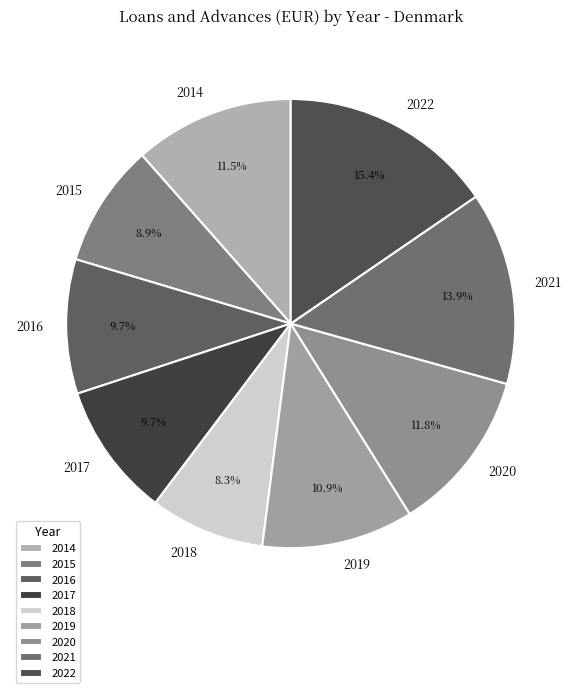

Is there any slice that represents more than half of the pie?

No